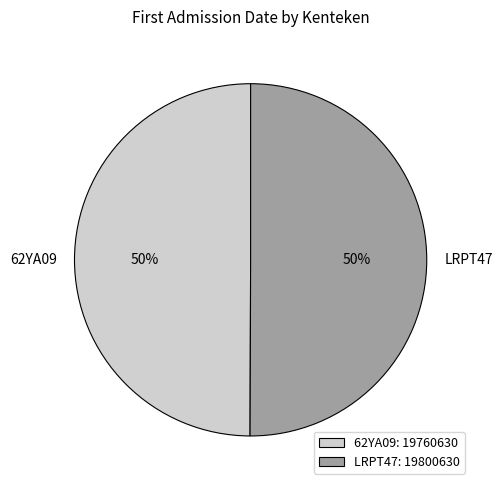

Count the number of slices in the pie.

2